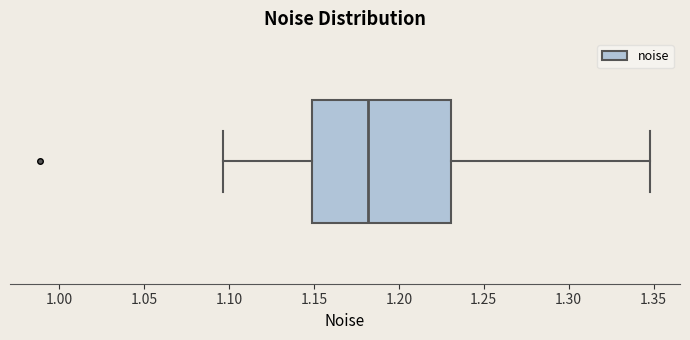

Where does the median line of the box sit on the x-axis? The values are not printed on the chart, so give them approximately, as read against the axis.

1.180